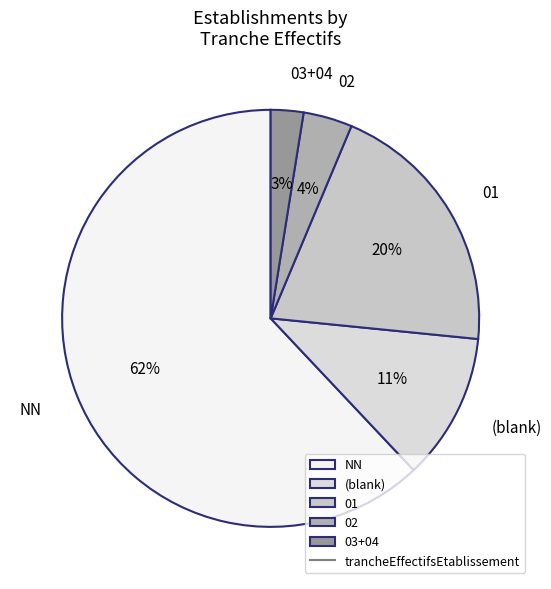

Rank the categories by value from highest to lowest.

NN, 01, (blank), 02, 03+04